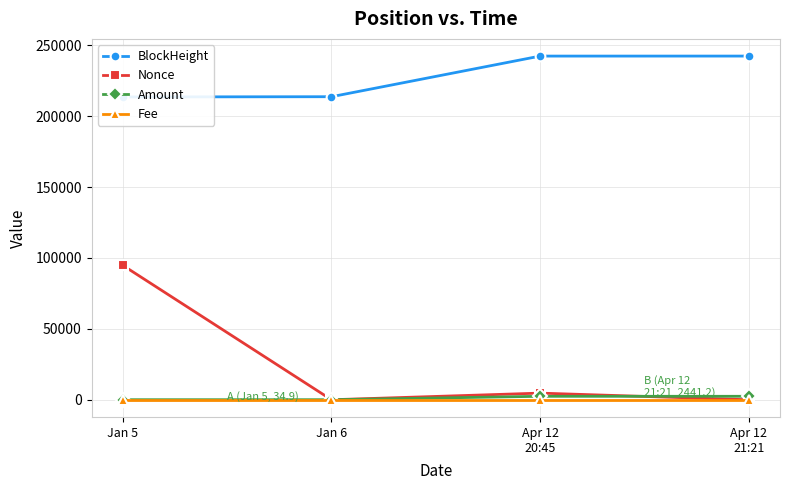

Where does the Amount series first go above 2441?

Apr 12
20:45